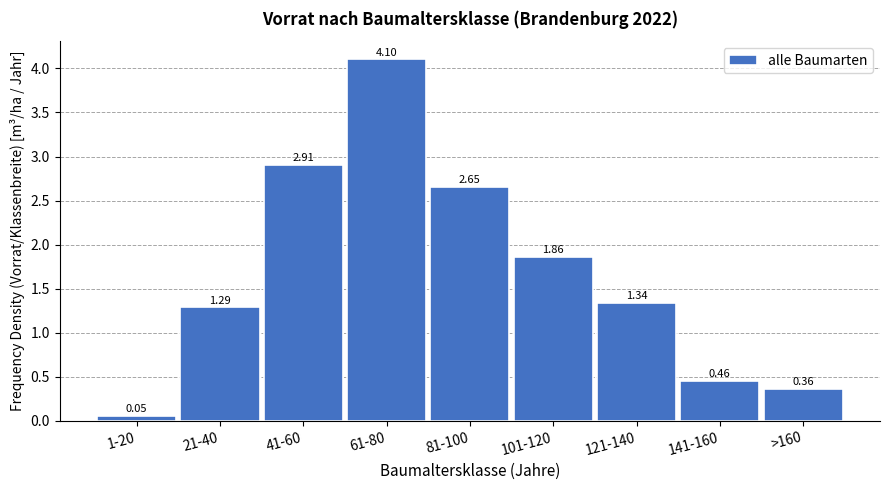

List the labels in order of value, smallest first.

1-20, >160, 141-160, 21-40, 121-140, 101-120, 81-100, 41-60, 61-80